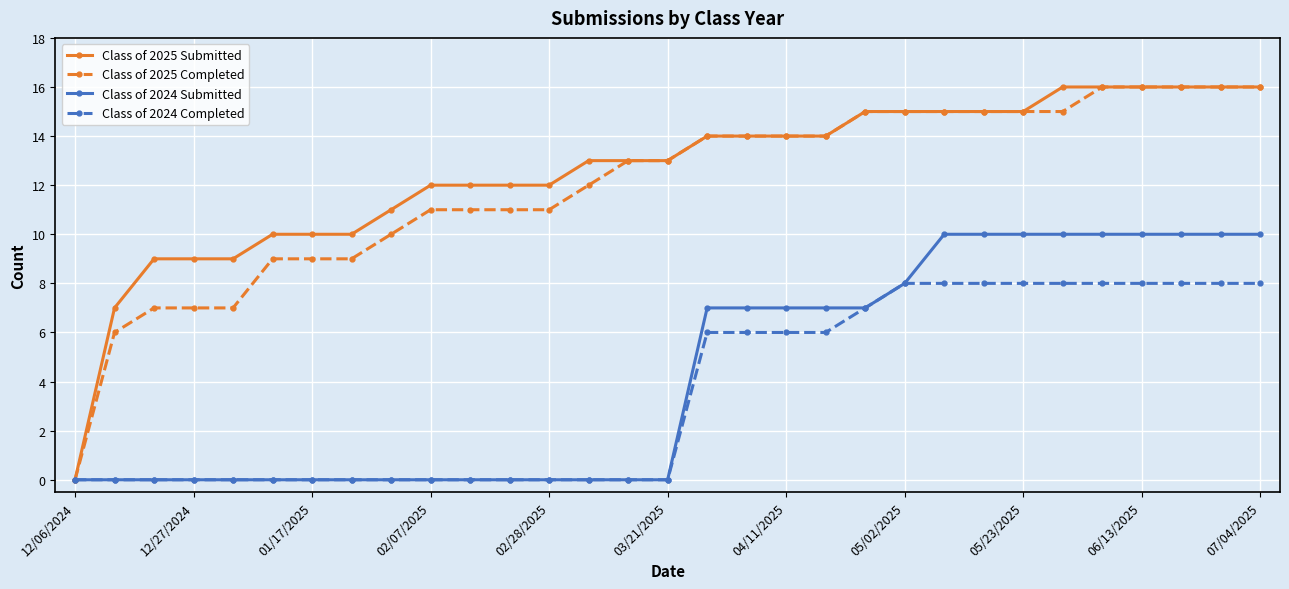

What is the maximum value shown in the chart?

16